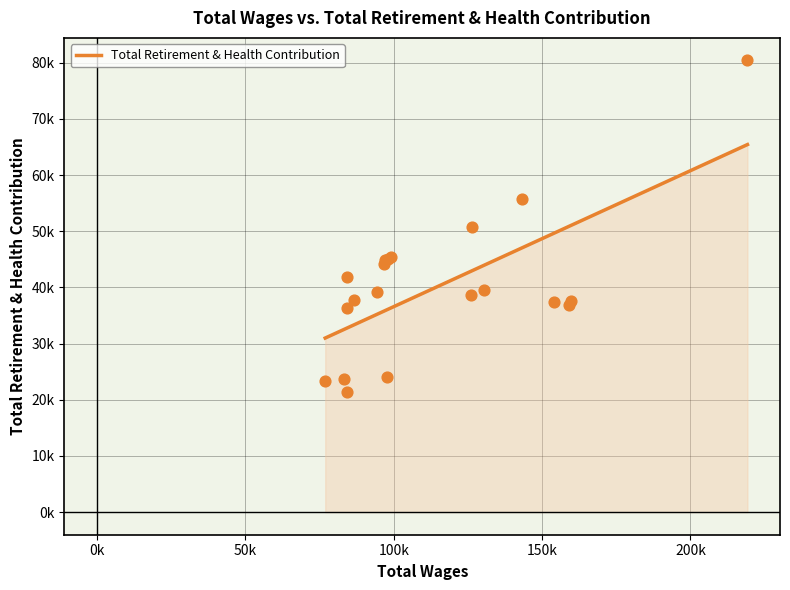

What is the change in value from 6 to 7?

-12038